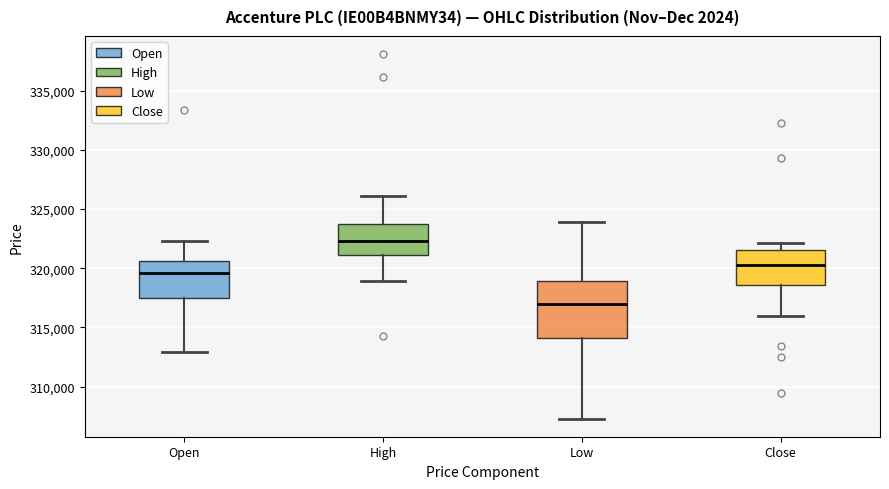

Reading left to right, read every box against the y-axis: the position of its median line, the range the box covers, and the ends of its whiskers. The values are not printed on the chart, so give them approximately, as read against the axis.

Open: median 319500, box 317500 to 320500, whiskers 313000 to 322500
High: median 322500, box 321000 to 323500, whiskers 319000 to 326000
Low: median 317000, box 314000 to 319000, whiskers 307500 to 324000
Close: median 320500, box 318500 to 321500, whiskers 316000 to 322000